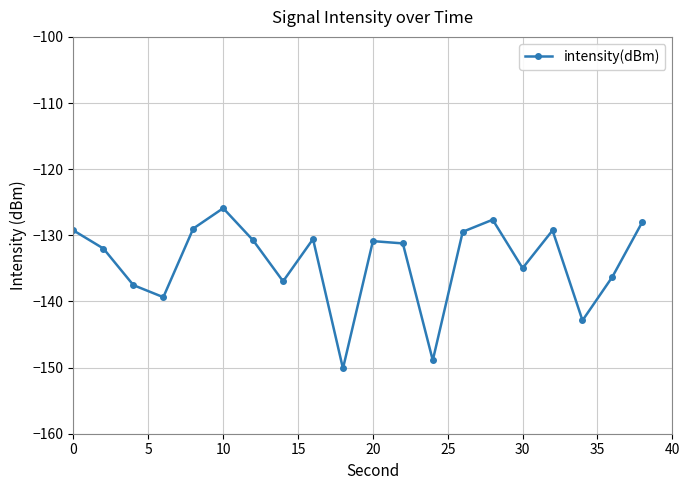

True or false: there are more than 1 points higher than both neighbors.

True